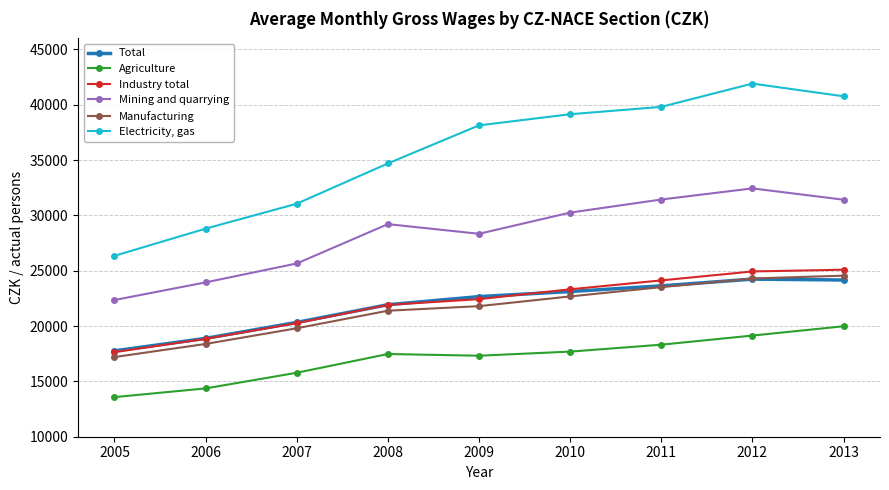

How many data points in Manufacturing are less than 21801?

4